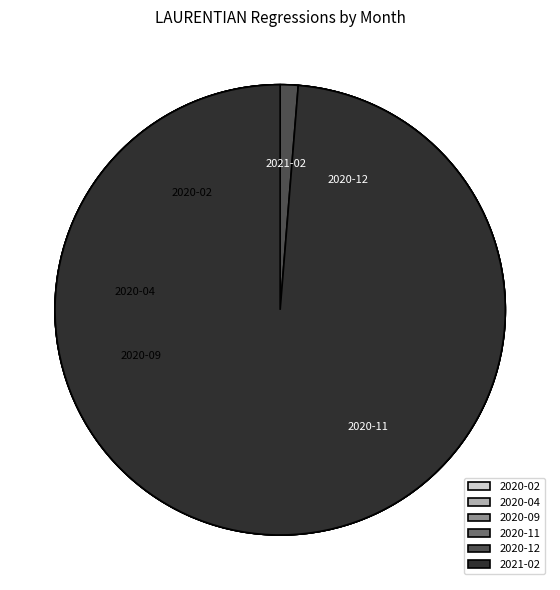

What is the change in value from 2020-11 to 2021-02?

-39